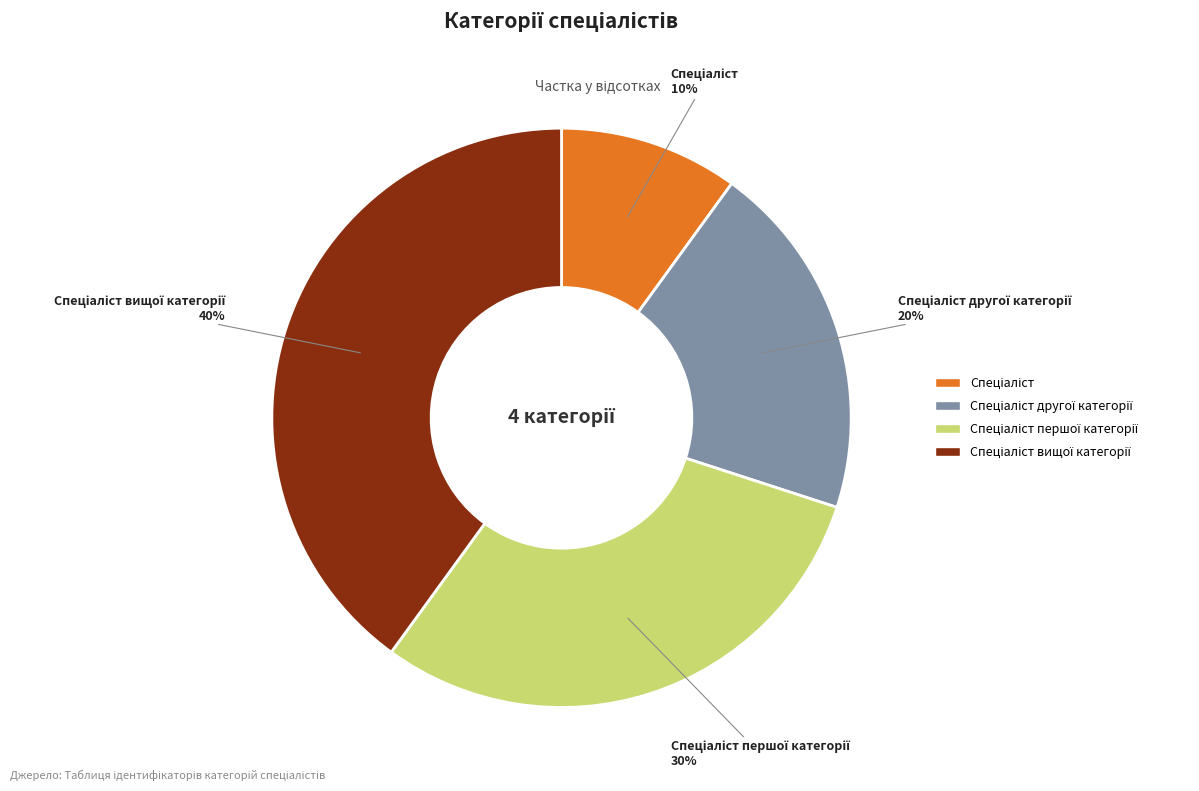

Is there a majority slice in this chart?

No